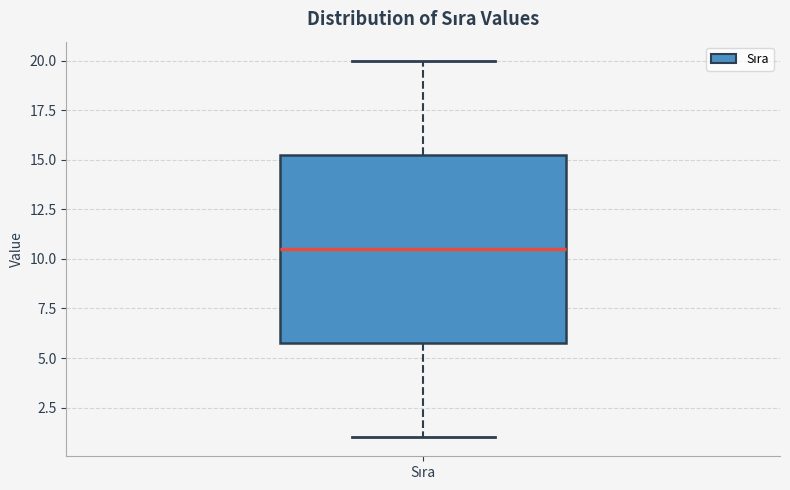

Read this box plot against the y-axis: the position of the median line, the range covered by the box, and the ends of both whiskers. The values are not printed on the chart, so give them approximately, as read against the axis.

median 10.5, box 6.0 to 15.5, whiskers 1.0 to 20.0